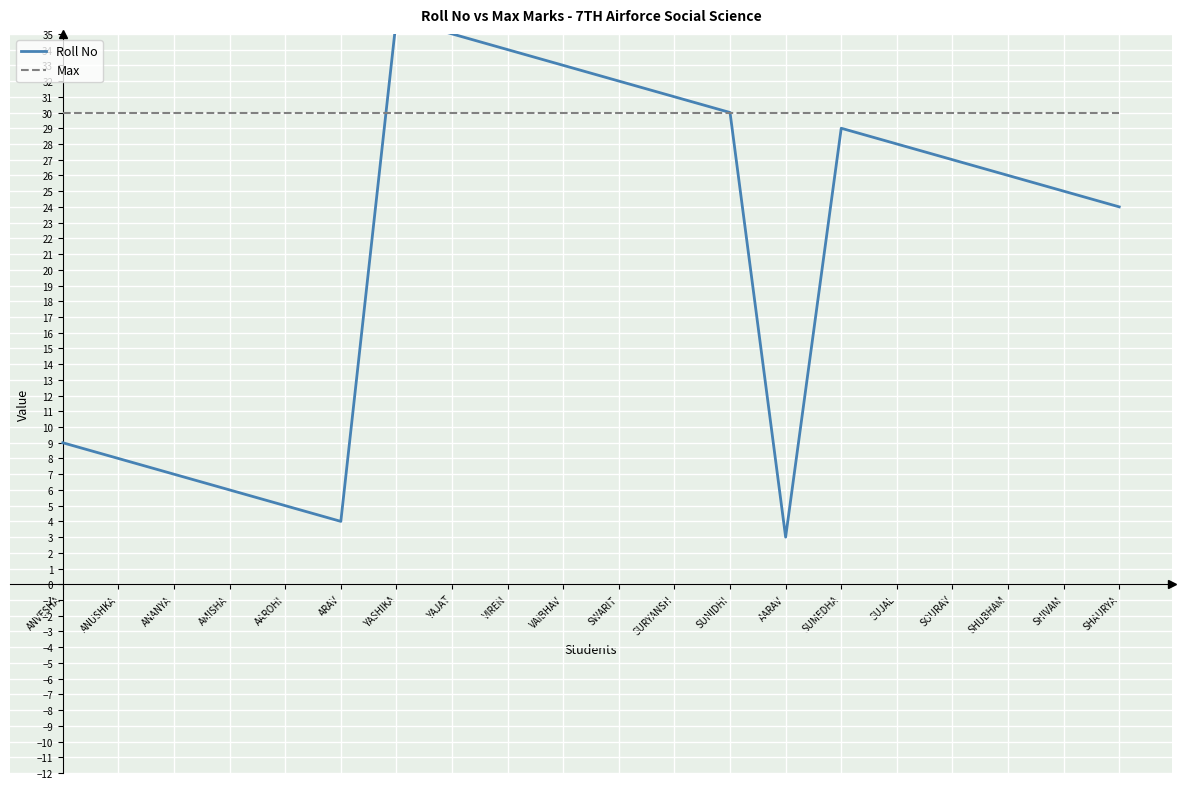

True or false: Max and Roll No cross at least once.

True